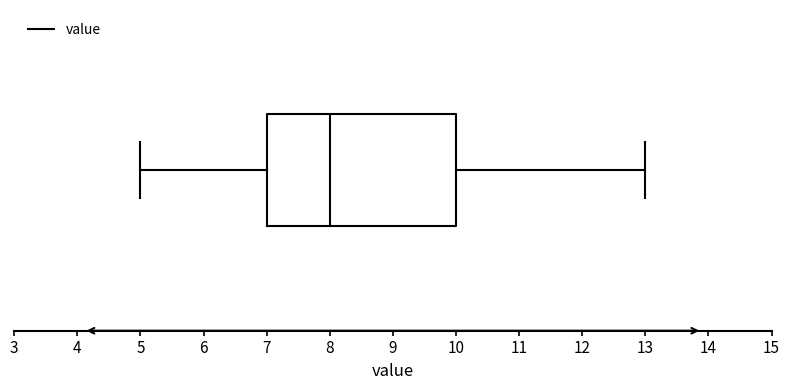

Where is the left edge of the box on the x-axis? The values are not printed on the chart, so give them approximately, as read against the axis.

7